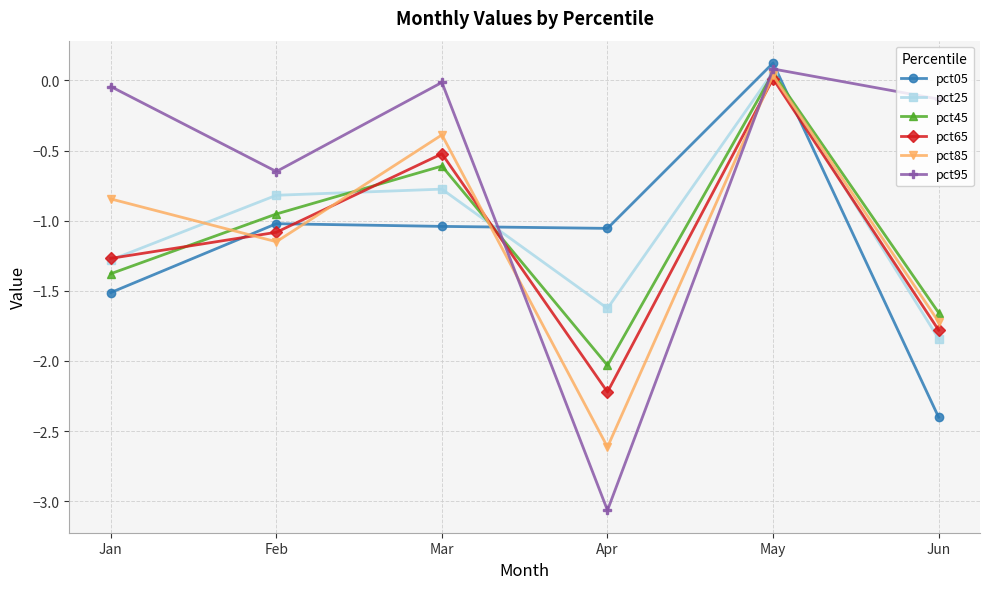

How many data points in pct25 are above 0?

1